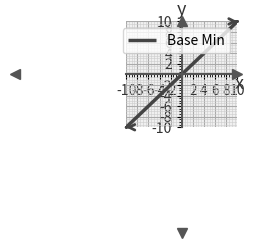

True or false: the data shows 16 at -8.

False